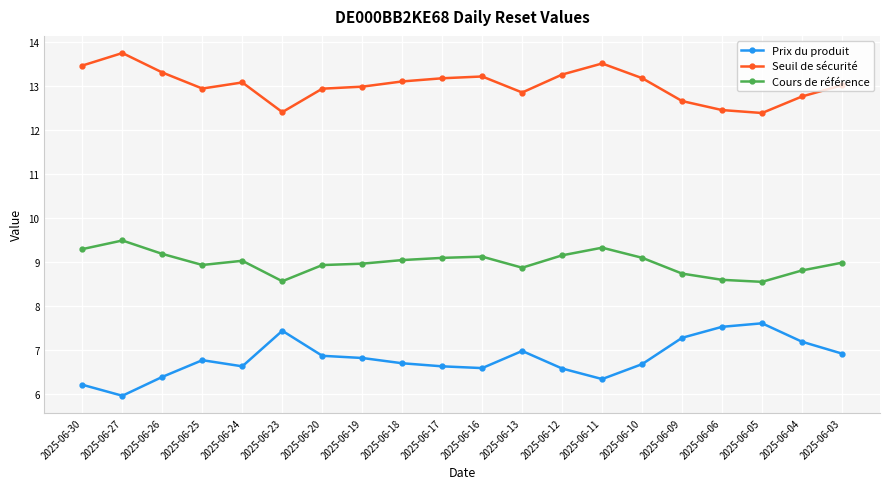

Count the number of data series in this chart.

3